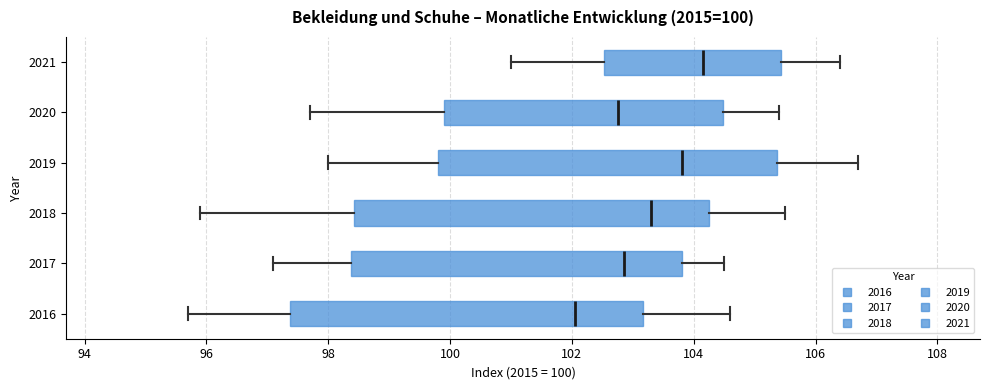

Which box's median line is the furthest to the left?

2016